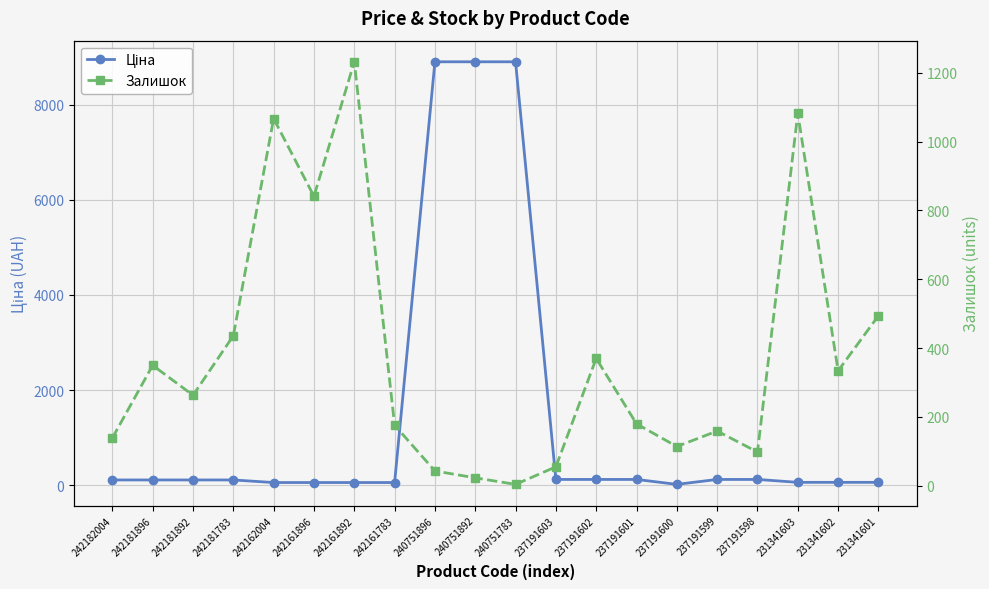

How many data points in Ціна are above 108?

12